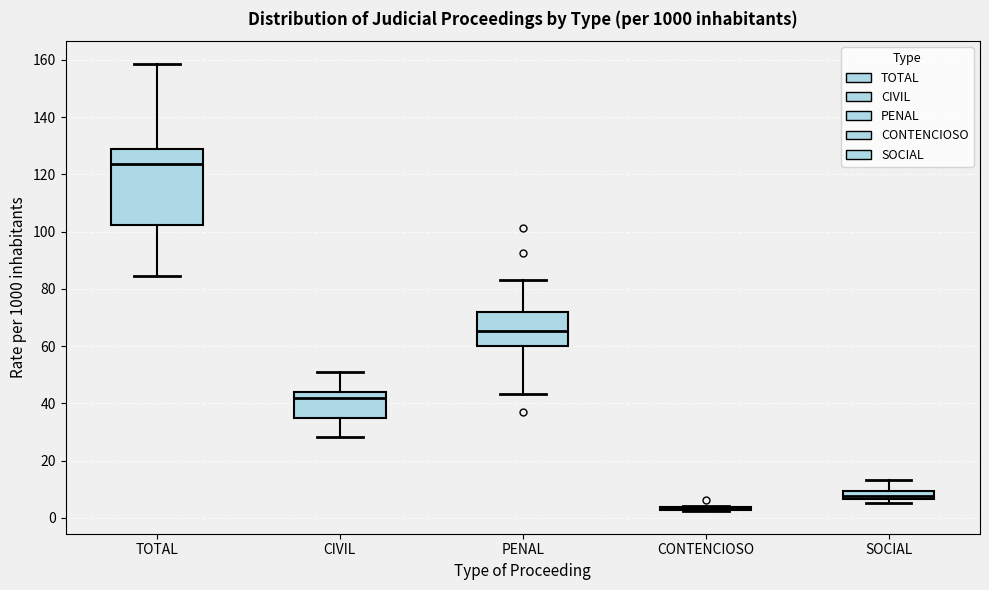

Which box is the tallest, from its lower edge to its upper edge?

TOTAL